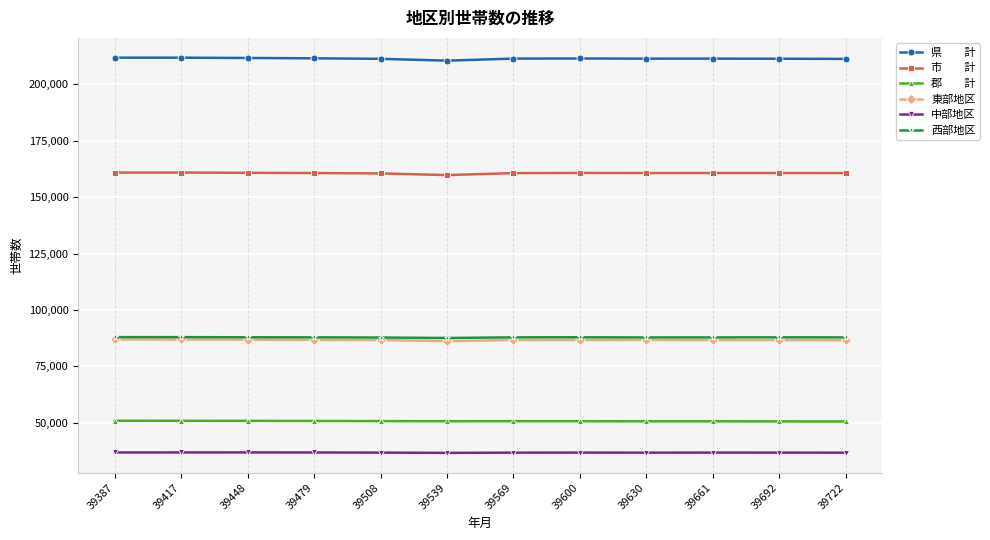

What is the difference between the highest and lowest values at 39387?

174995